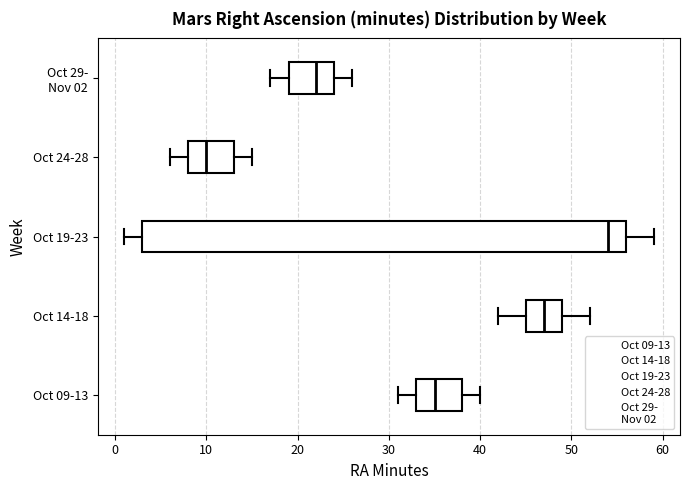

Where does the median line of the box for Oct 29- Nov 02 sit on the x-axis? The values are not printed on the chart, so give them approximately, as read against the axis.

22